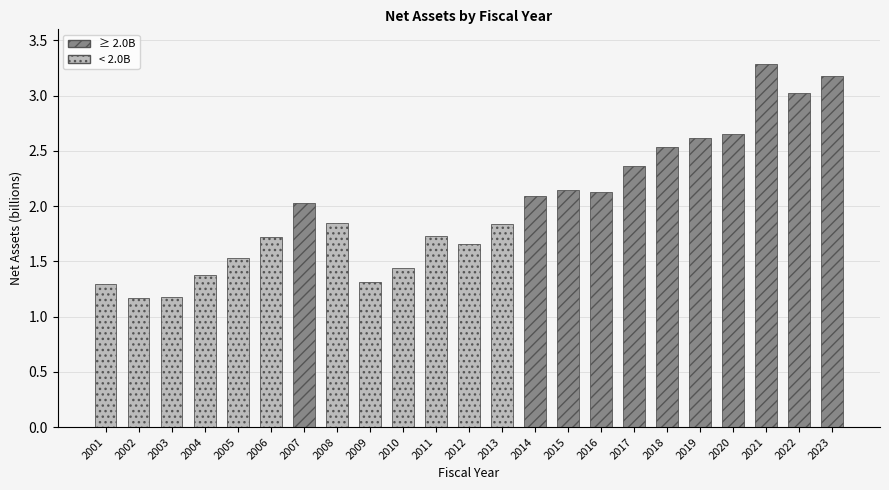

What is the difference between the values at 2019 and 2021?

0.7